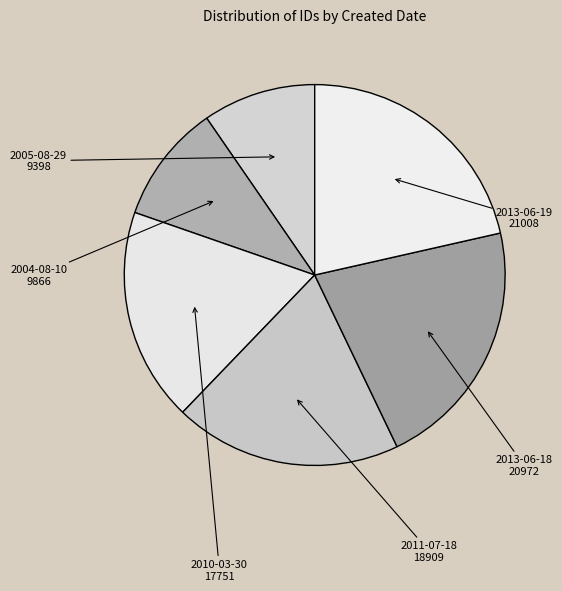

Does 2005-08-29 represent more than half of the total?

No